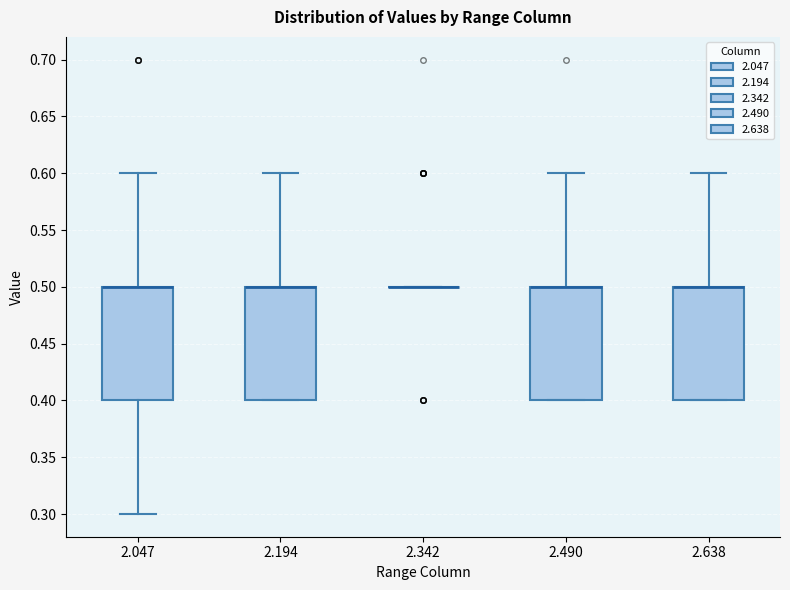

Where is the upper edge of the box at x = 2.638 on the y-axis? The values are not printed on the chart, so give them approximately, as read against the axis.

0.5